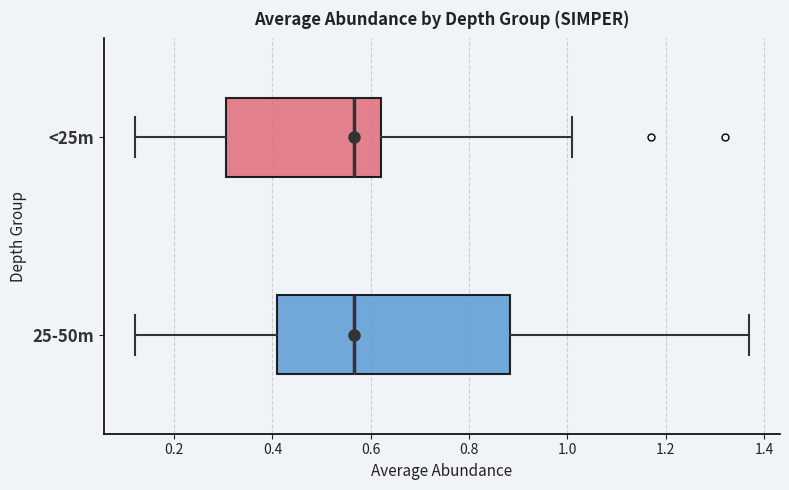

Which box is the widest, from its left edge to its right edge?

25-50m